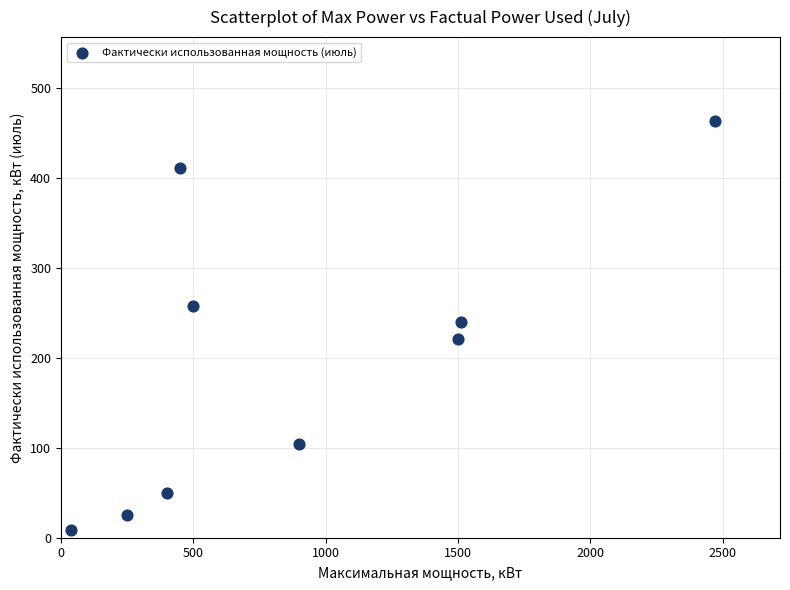

What is the range of X values (max minus min)?

2430.9